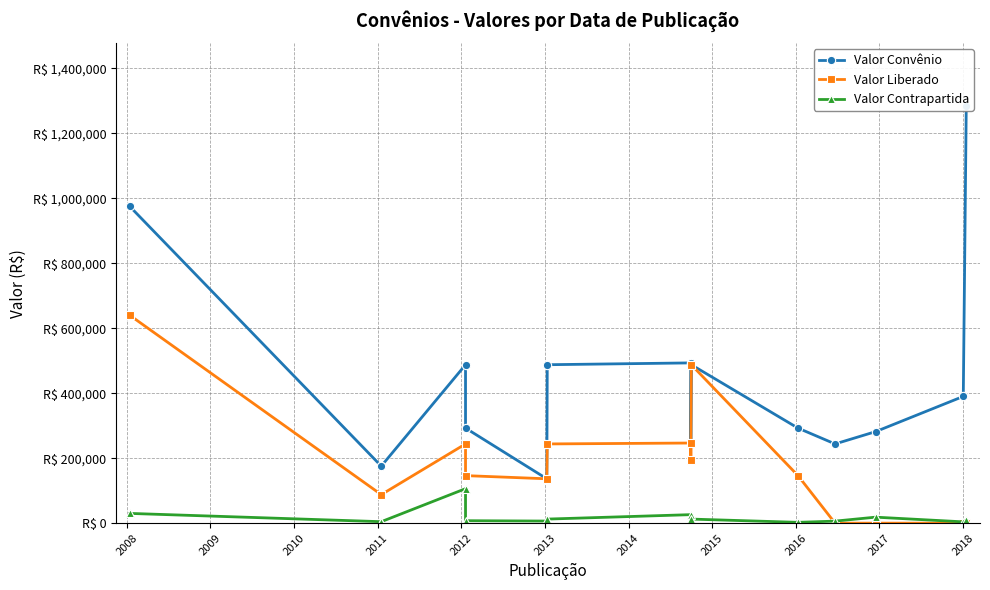

What is the highest value of the Valor Liberado series?

639990.0